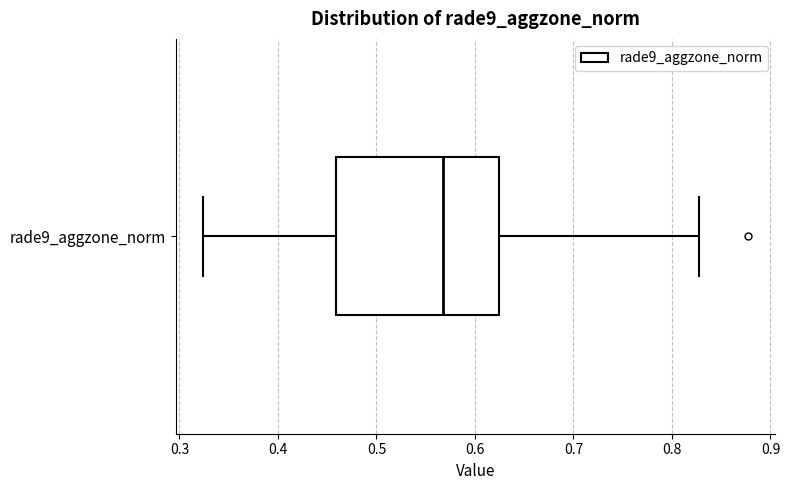

Read this box plot against the x-axis: the position of the median line, the range covered by the box, and the ends of both whiskers. The values are not printed on the chart, so give them approximately, as read against the axis.

median 0.57, box 0.46 to 0.62, whiskers 0.32 to 0.83